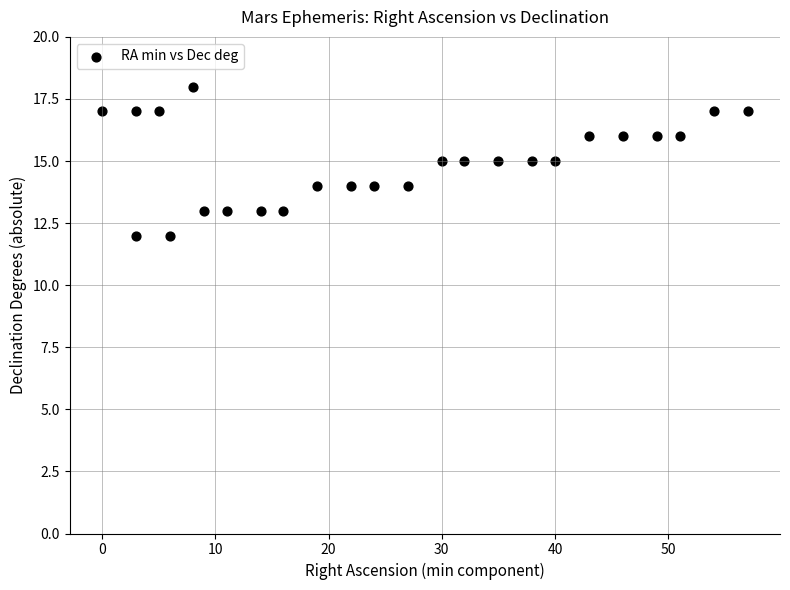

What is the range of Y values (max minus min)?

6